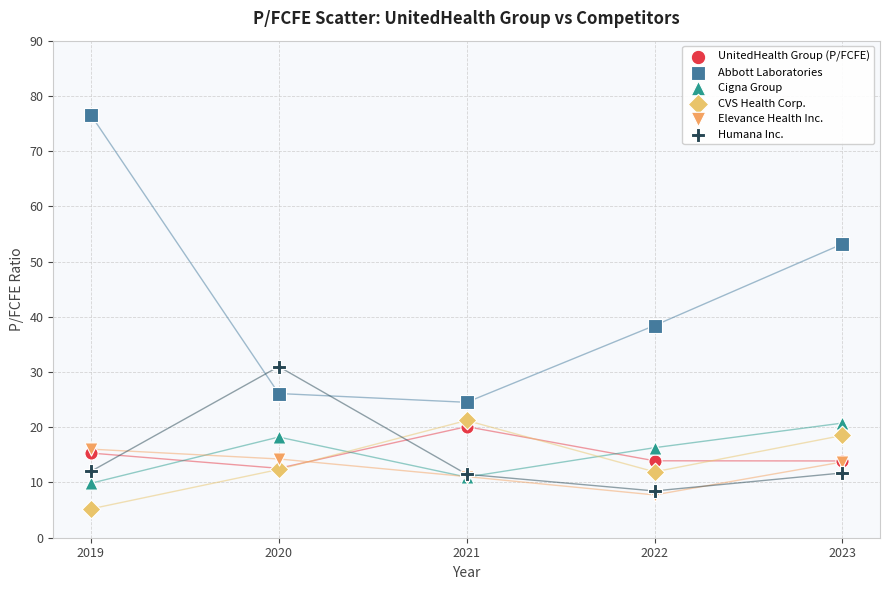

In the Abbott Laboratories series, what Y value is closest to 50?

53.2